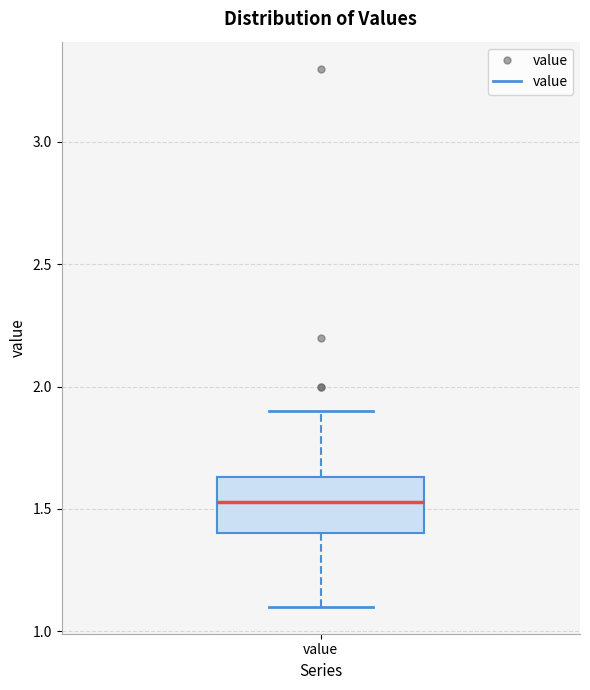

Read this box plot against the y-axis: the position of the median line, the range covered by the box, and the ends of both whiskers. The values are not printed on the chart, so give them approximately, as read against the axis.

median 1.55, box 1.40 to 1.65, whiskers 1.10 to 1.90